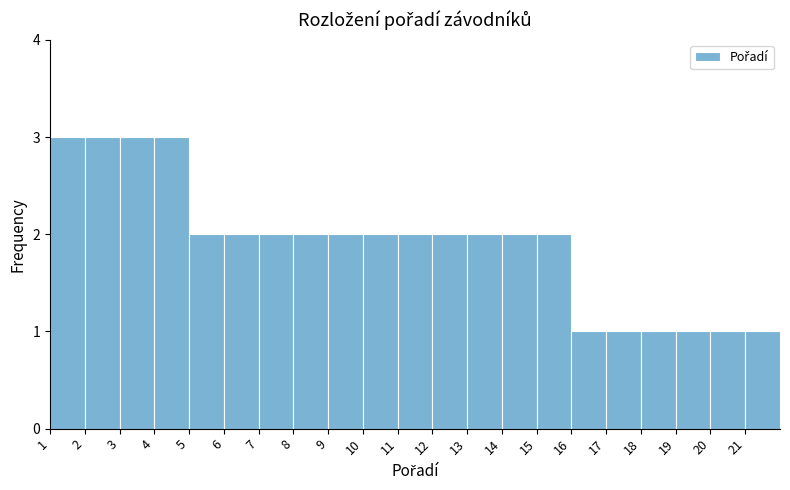

Reading left to right, transcribe this chart: for each bar, give the range it covers on the x-axis and its height. The values are not printed on the chart, so give them approximately, as read against the axis.

1 to 2: 3
2 to 3: 3
3 to 4: 3
4 to 5: 3
5 to 6: 2
6 to 7: 2
7 to 8: 2
8 to 9: 2
9 to 10: 2
10 to 11: 2
11 to 12: 2
12 to 13: 2
13 to 14: 2
14 to 15: 2
15 to 16: 2
16 to 17: 1
17 to 18: 1
18 to 19: 1
19 to 20: 1
20 to 21: 1
21 to 22: 1